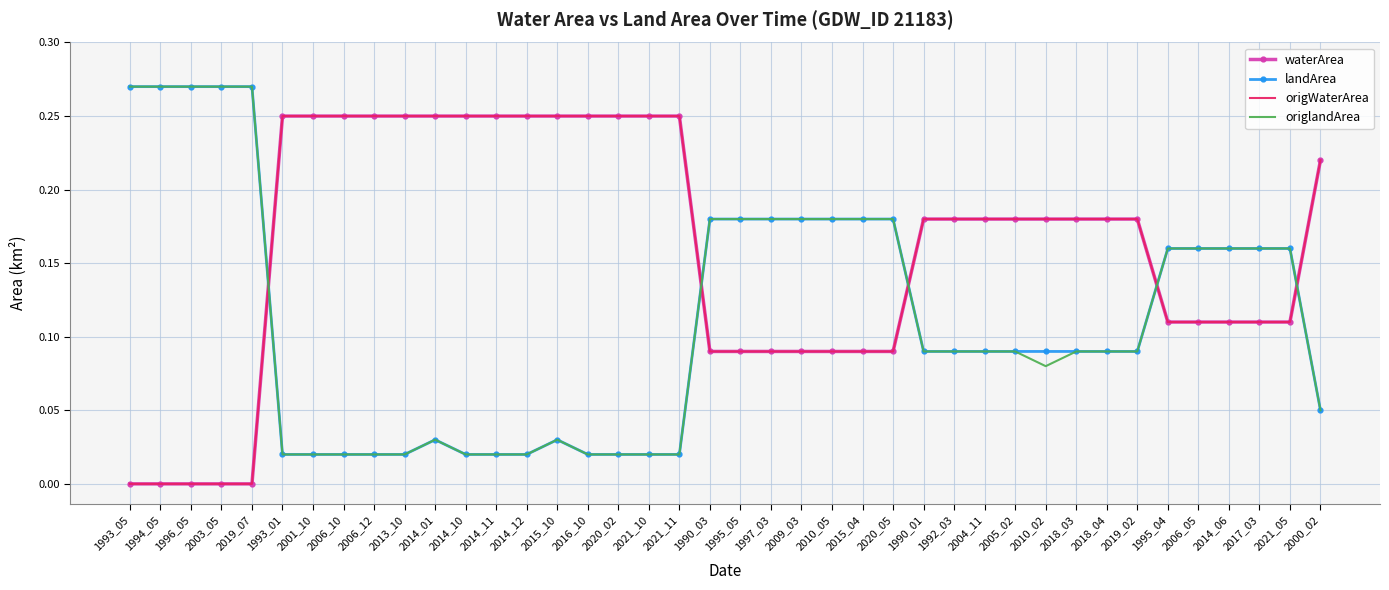

Where is waterArea nearest to the value 0?

1993_05